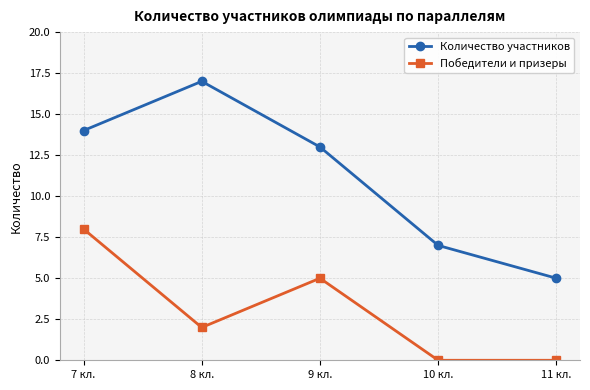

True or false: Количество участников has more than 1 interior local peaks.

False